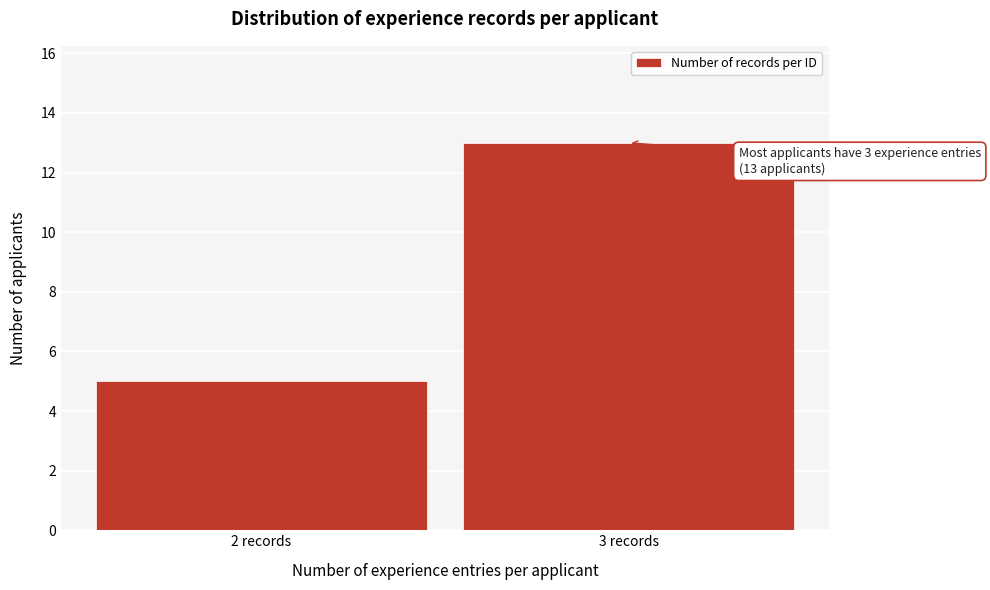

Reading right to left, what are all the values shown in this chart?

3 records=13	2 records=5